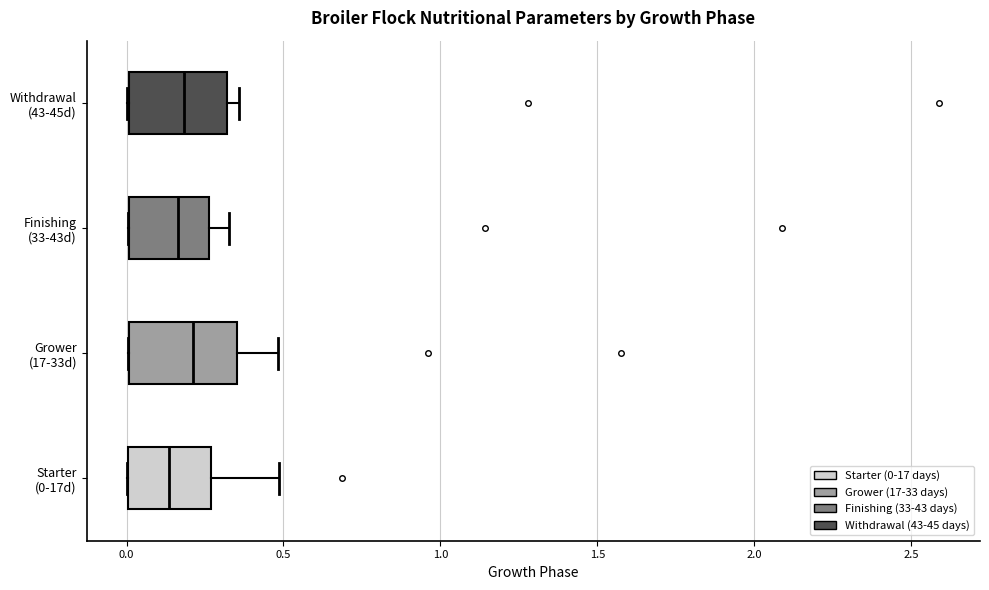

Where does the median line of the box for Finishing (33-43d) sit on the x-axis? The values are not printed on the chart, so give them approximately, as read against the axis.

0.15